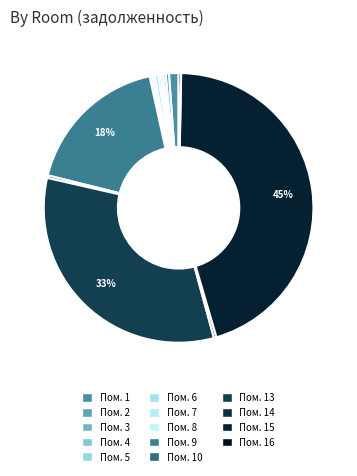

Count the number of slices in the pie.

14